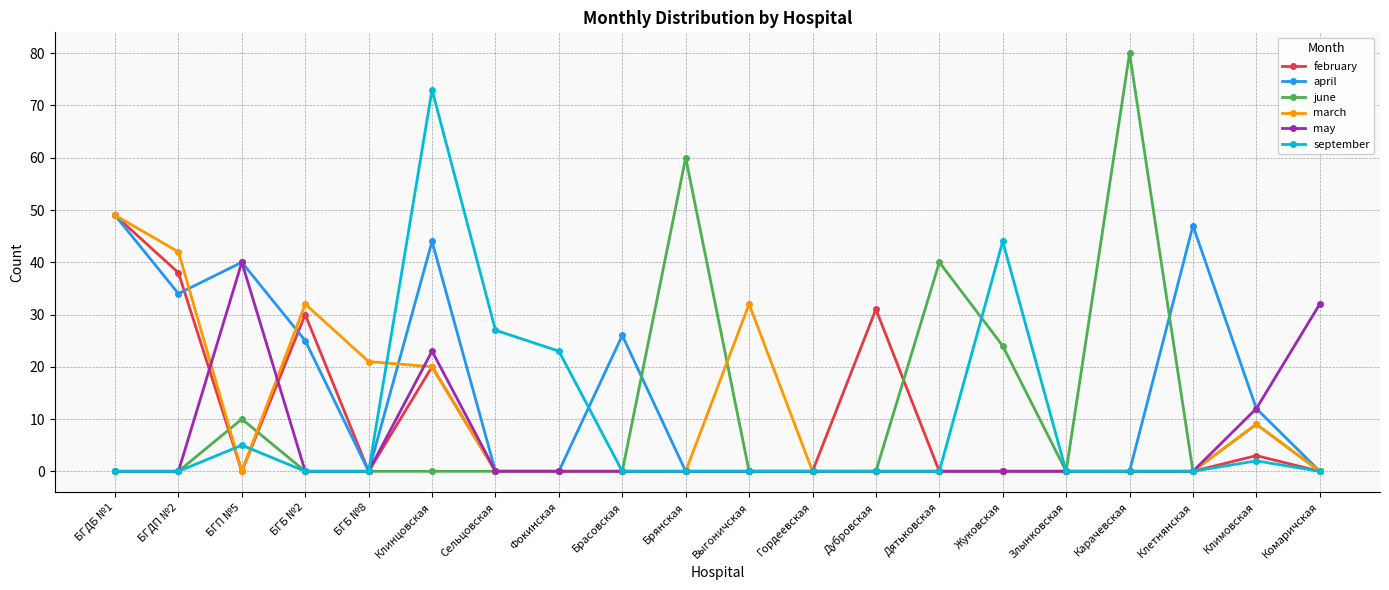

What is the difference between the maximum and minimum values in the april series?

49